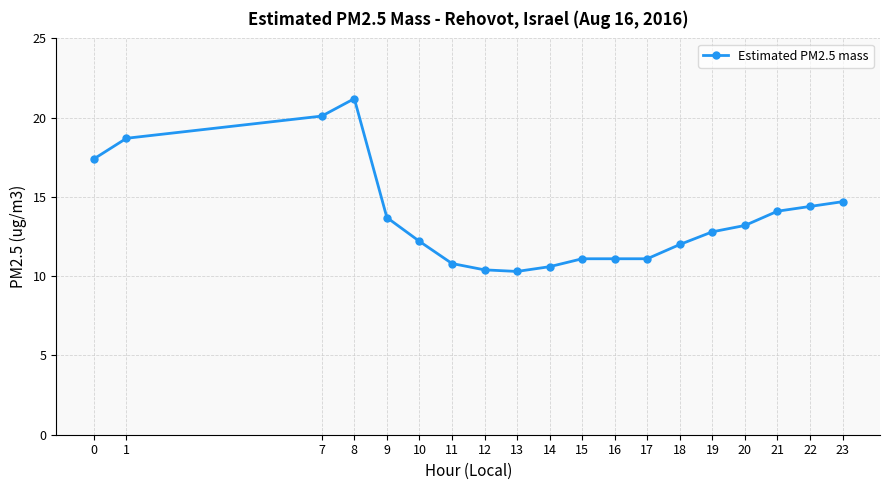

The chart shows a value of 2.8 at 13. True or false?

False